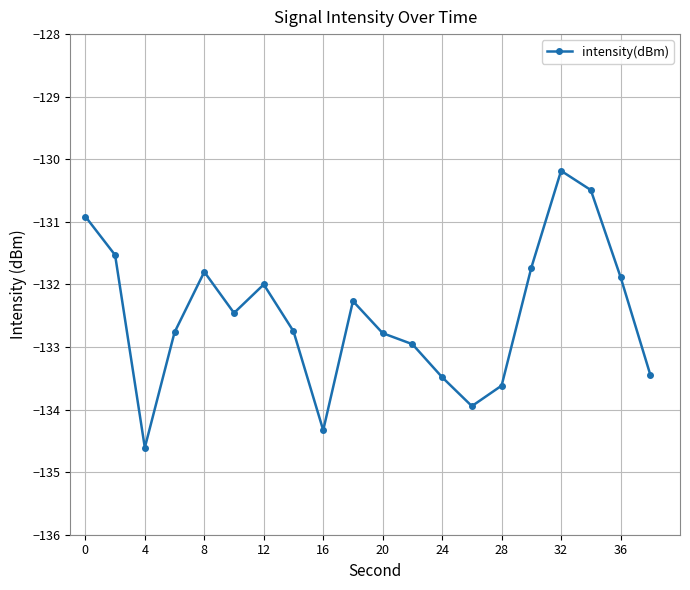

How many points are higher than both their immediate neighbors (excluding endpoints)?

4